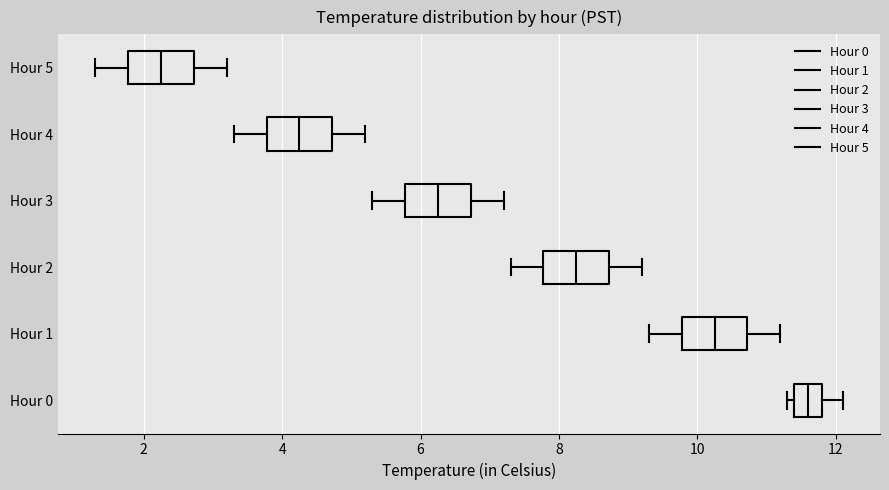

Reading bottom to top, transcribe this box plot: for each box, give where its median line is, the range the box spans, and where its two whiskers end, as read against the x-axis. The values are not printed on the chart, so give them approximately, as read against the axis.

Hour 0: median 11.6, box 11.4 to 11.8, whiskers 11.4 (just left of the box's left edge) to 12.2
Hour 1: median 10.2, box 9.8 to 10.8, whiskers 9.4 to 11.2
Hour 2: median 8.2, box 7.8 to 8.8, whiskers 7.4 to 9.2
Hour 3: median 6.2, box 5.8 to 6.8, whiskers 5.4 to 7.2
Hour 4: median 4.2, box 3.8 to 4.8, whiskers 3.4 to 5.2
Hour 5: median 2.2, box 1.8 to 2.8, whiskers 1.4 to 3.2